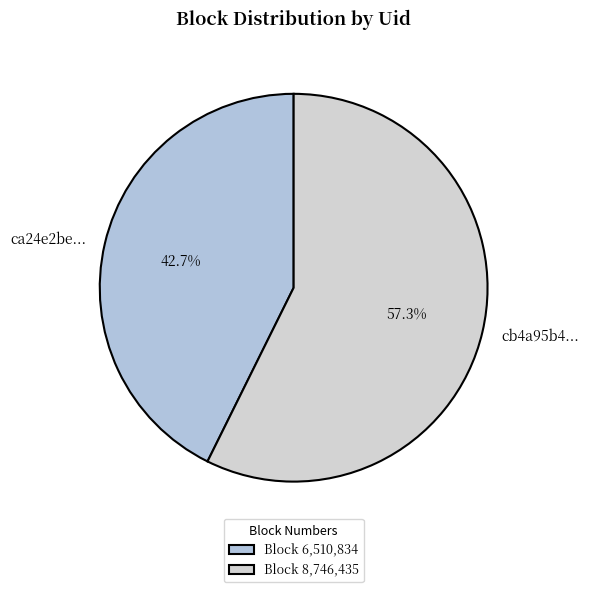

Which slice is the largest?

Block 8,746,435